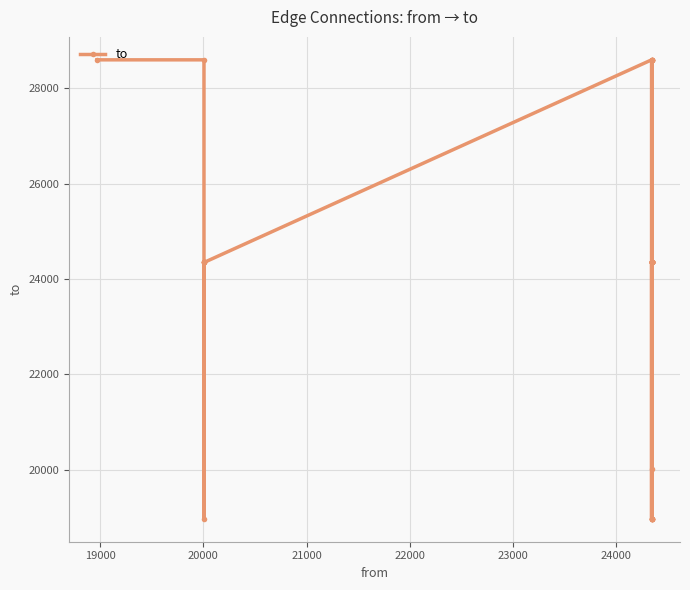

True or false: the data has more than 2 interior local peaks.

True